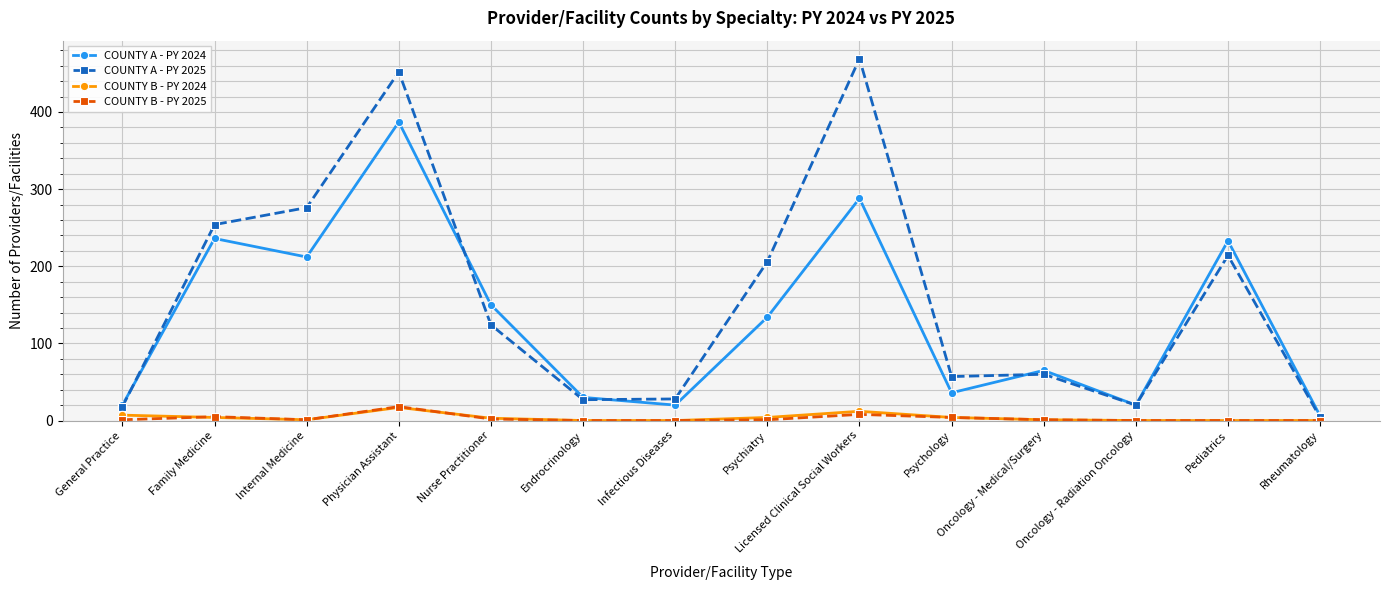

What are all the series names shown in the legend?

COUNTY A - PY 2024, COUNTY A - PY 2025, COUNTY B - PY 2024, COUNTY B - PY 2025